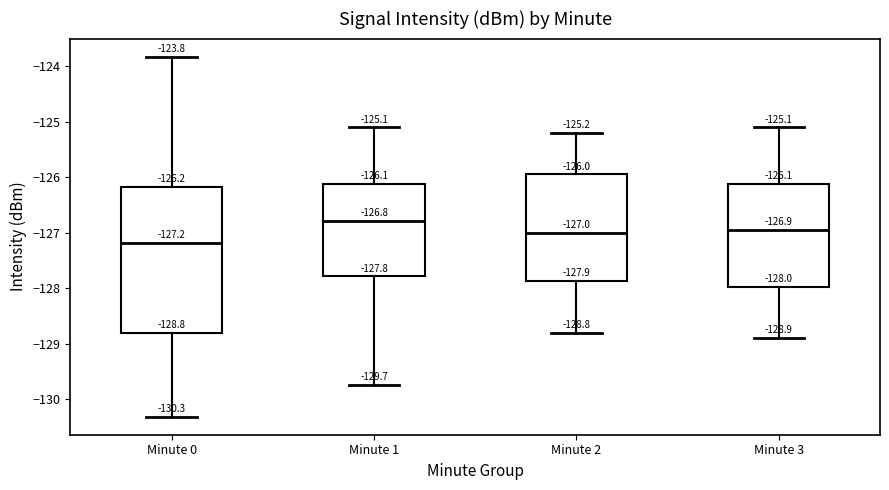

Which box is the tallest, from its lower edge to its upper edge?

Minute 0